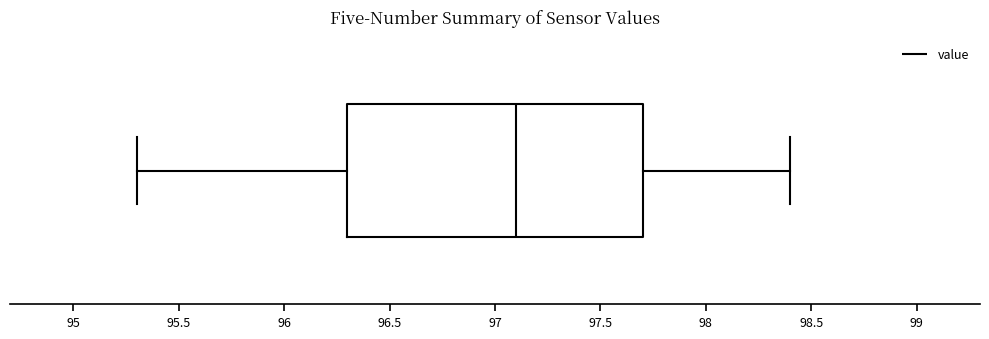

Transcribe this box plot: give where the median line is, the range the box spans, and where the two whiskers end, as read against the x-axis. The values are not printed on the chart, so give them approximately, as read against the axis.

median 97.1, box 96.3 to 97.7, whiskers 95.3 to 98.4